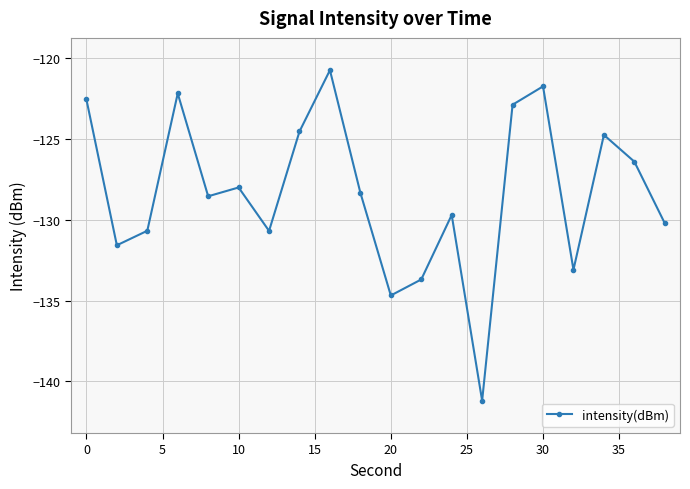

What is the difference between the maximum and minimum values?

20.5